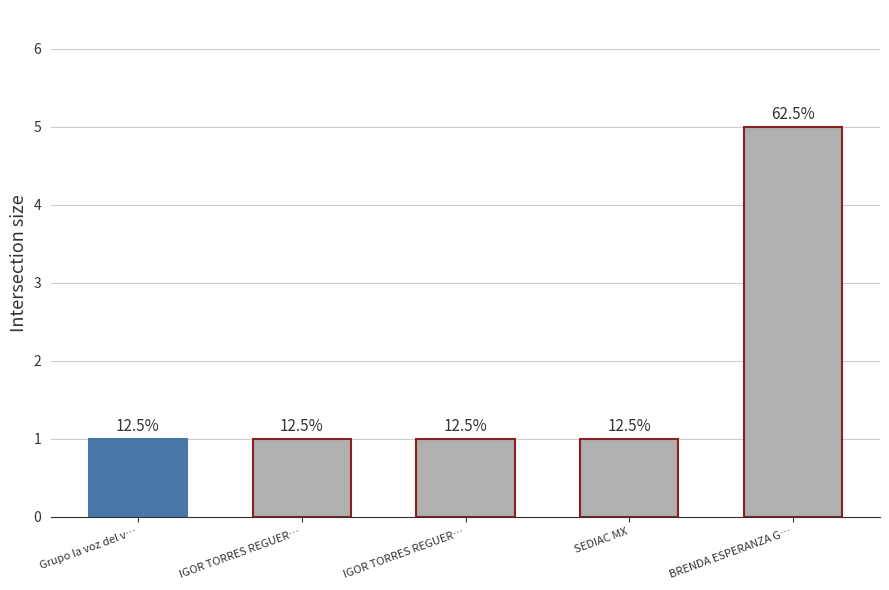

Are the bars horizontal?

No